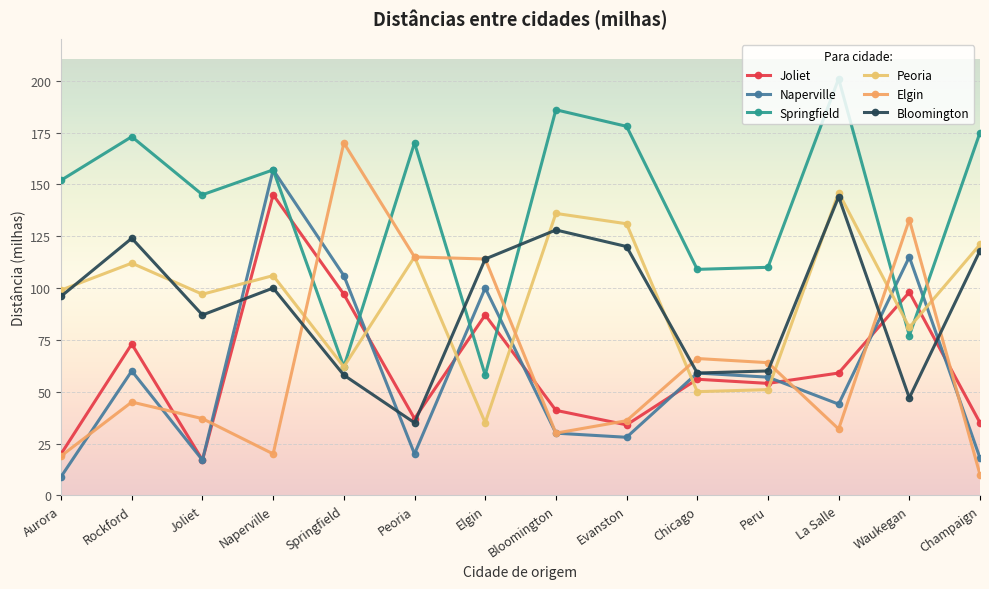

Reading left to right, extract all data points from this chart.

Joliet: 20	73	17	145	97	37	87	41	34	56	54	59	98	35
Naperville: 9	60	17	157	106	20	100	30	28	59	57	44	115	18
Springfield: 152	173	145	157	62	170	58	186	178	109	110	201	77	175
Peoria: 99	112	97	106	62	115	35	136	131	50	51	146	81	121
Elgin: 19	45	37	20	170	115	114	30	36	66	64	32	133	10
Bloomington: 96	124	87	100	58	35	114	128	120	59	60	144	47	118